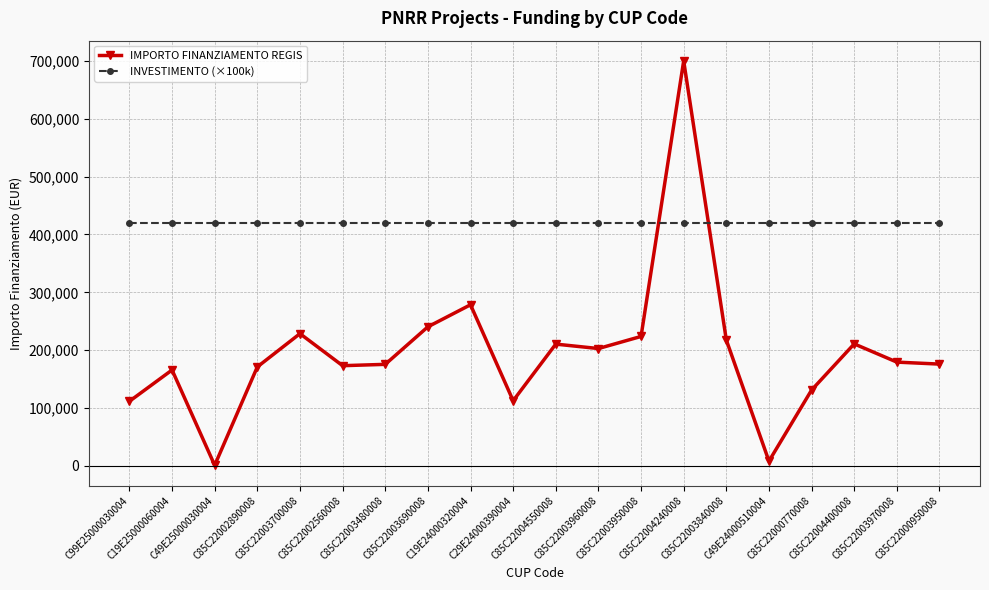

At which label is IMPORTO FINANZIAMENTO REGIS closest to 350467?

C19E24000320004